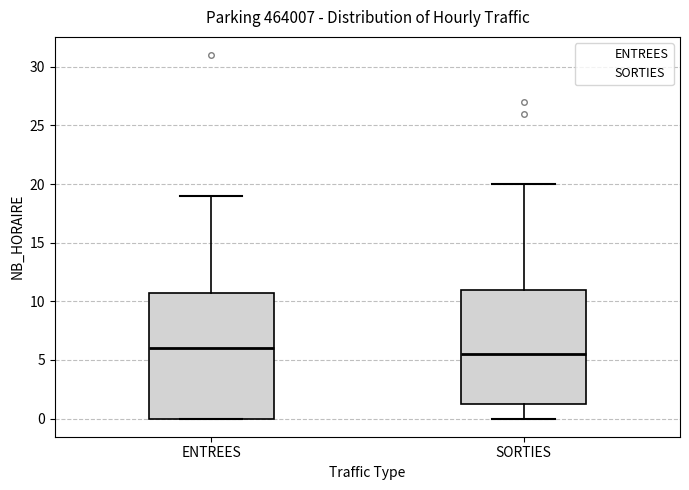

Which box's median line is the highest?

ENTREES